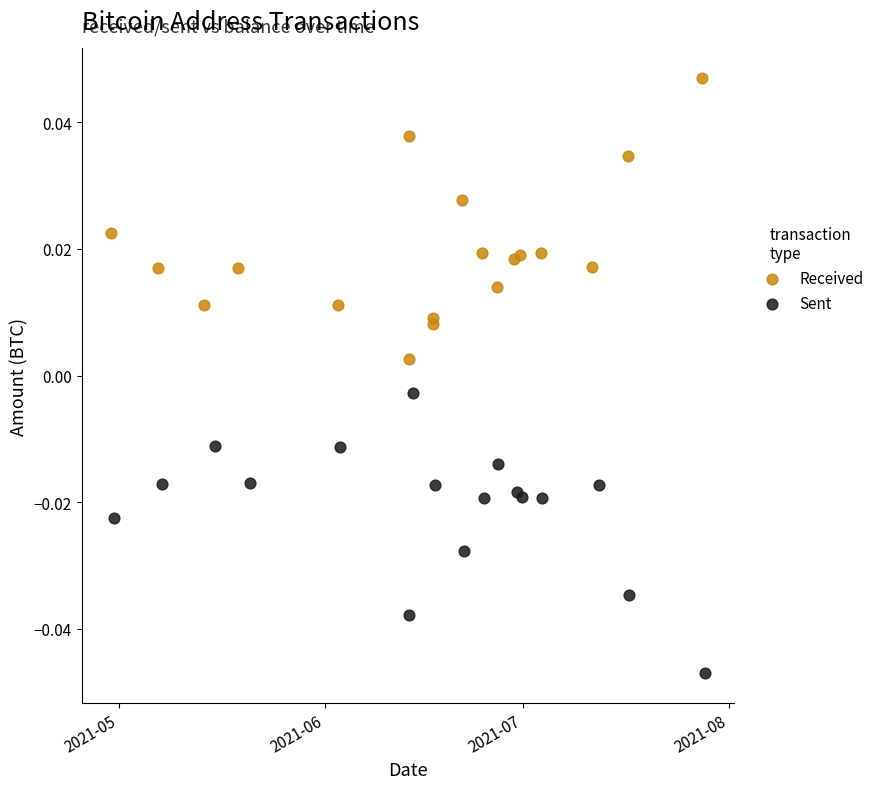

Which series reaches the maximum Y coordinate?

Received